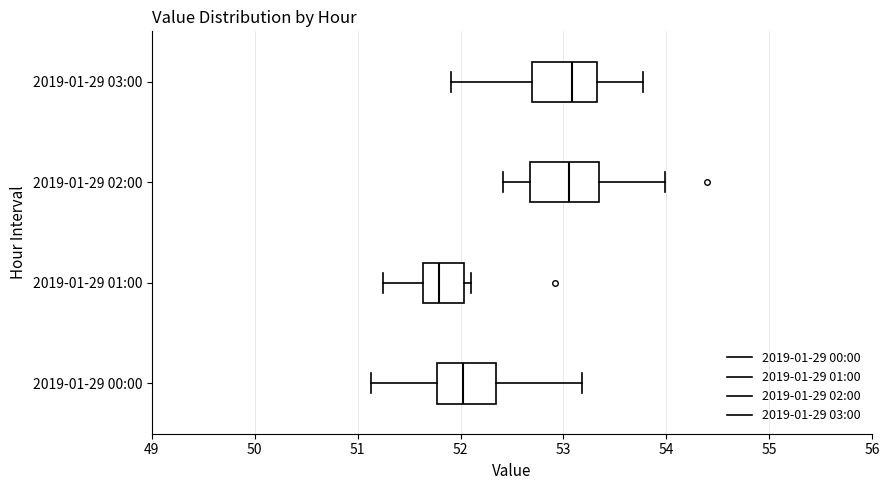

Reading bottom to top, transcribe this box plot: for each box, give where its median line is, the range the box spans, and where its two whiskers end, as read against the x-axis. The values are not printed on the chart, so give them approximately, as read against the axis.

2019-01-29 00:00: median 52.0, box 51.8 to 52.3, whiskers 51.1 to 53.2
2019-01-29 01:00: median 51.8, box 51.6 to 52.0, whiskers 51.3 to 52.1
2019-01-29 02:00: median 53.1, box 52.7 to 53.4, whiskers 52.4 to 54.0
2019-01-29 03:00: median 53.1, box 52.7 to 53.3, whiskers 51.9 to 53.8